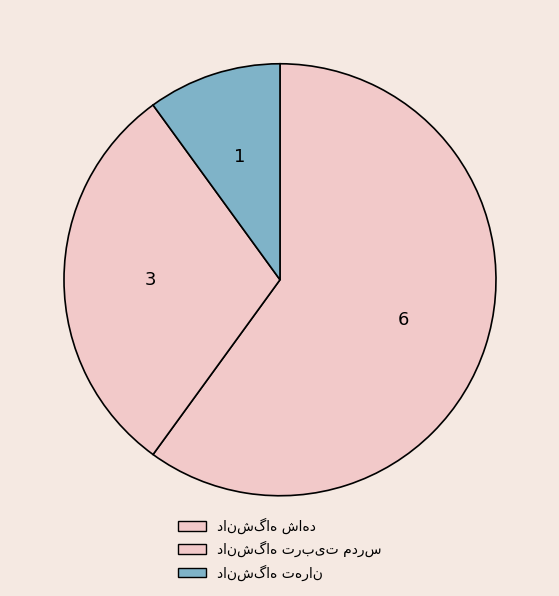

How many segments does this pie chart have?

3